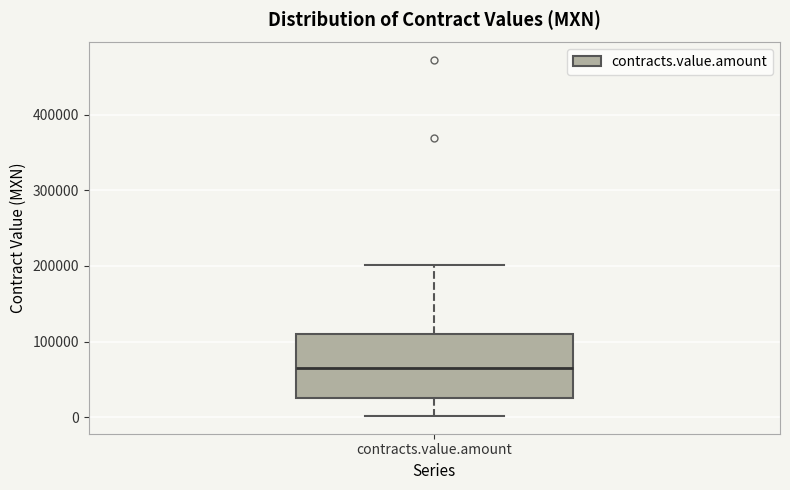

Transcribe this box plot: give where the median line is, the range the box spans, and where the two whiskers end, as read against the y-axis. The values are not printed on the chart, so give them approximately, as read against the axis.

median 60000, box 30000 to 110000, whiskers 0 to 200000